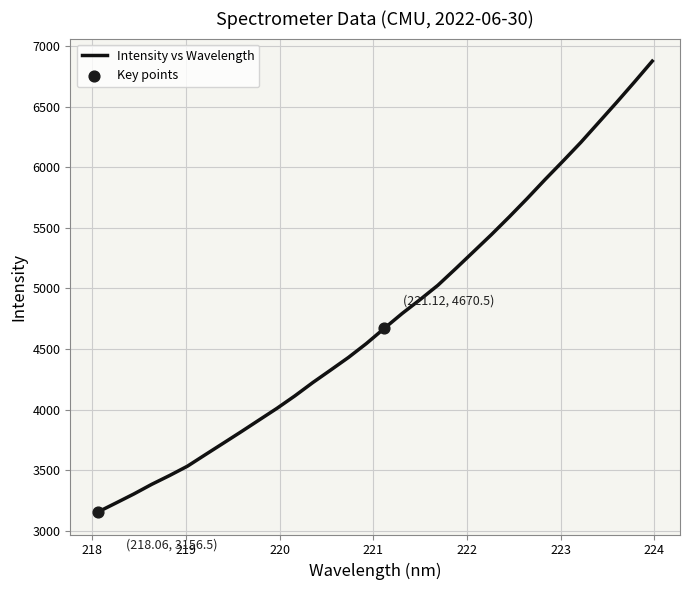

What is the maximum value shown in the chart?

6874.9